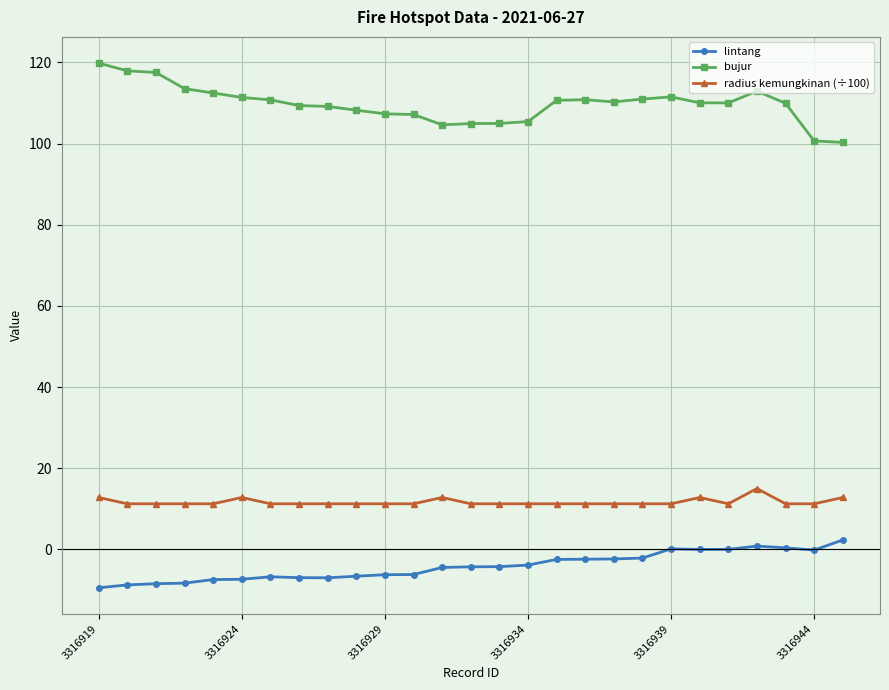

True or false: bujur and lintang cross at least once.

False